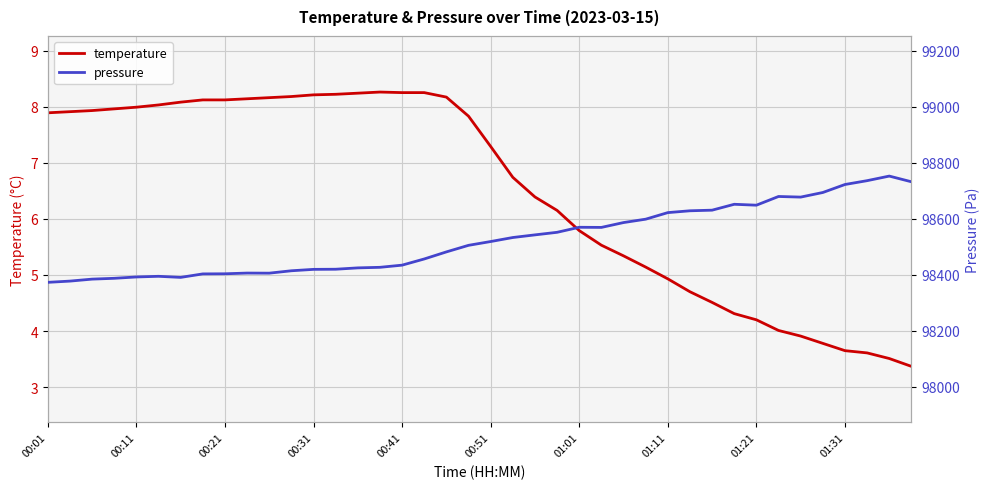

What is the highest value of the pressure series?

98752.5